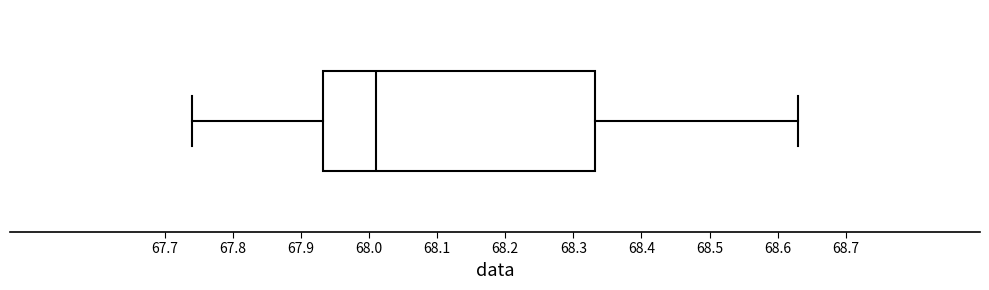

Where does the left whisker of the box end on the x-axis? The values are not printed on the chart, so give them approximately, as read against the axis.

67.74